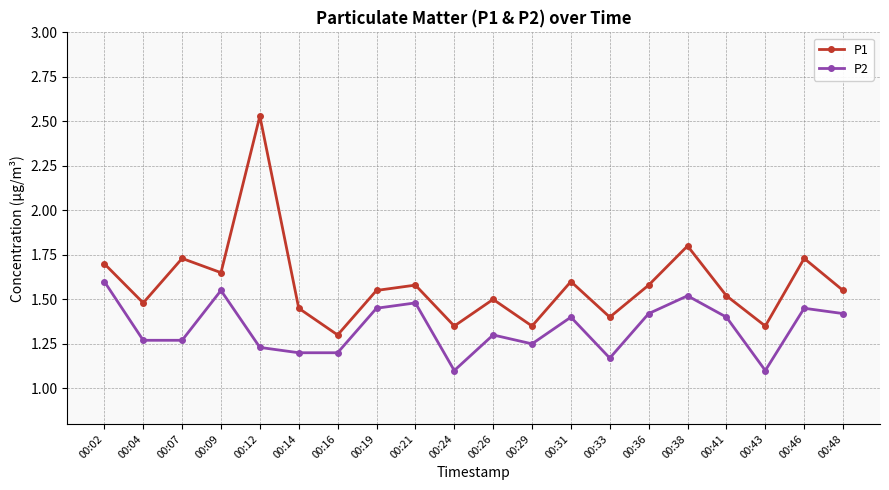

True or false: P2 and P1 intersect in this chart.

False